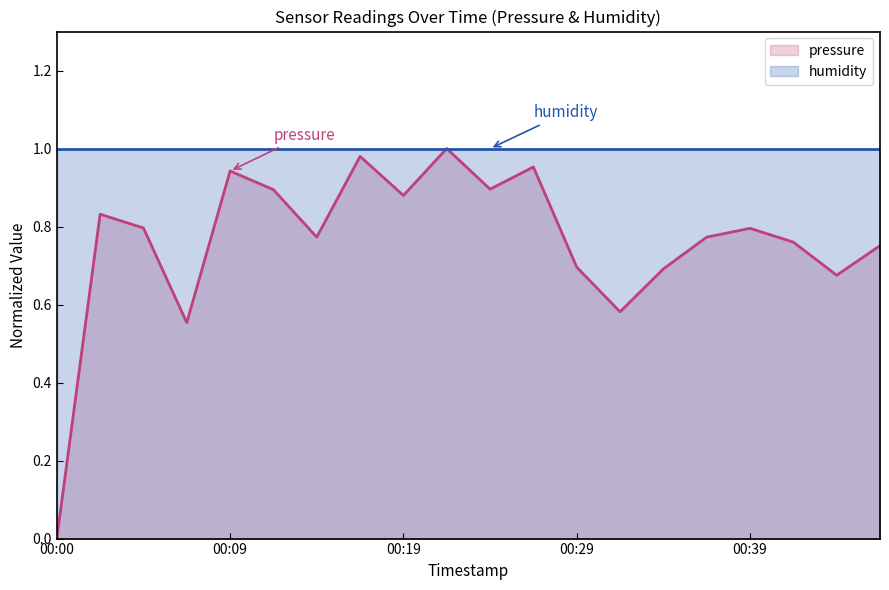

Is it true that the value at 00:12 is 0.3?

False